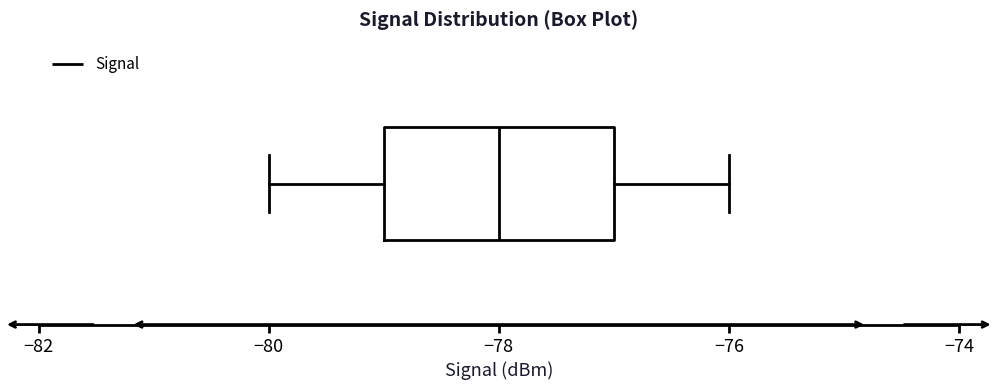

Where is the right edge of the box on the x-axis? The values are not printed on the chart, so give them approximately, as read against the axis.

-77